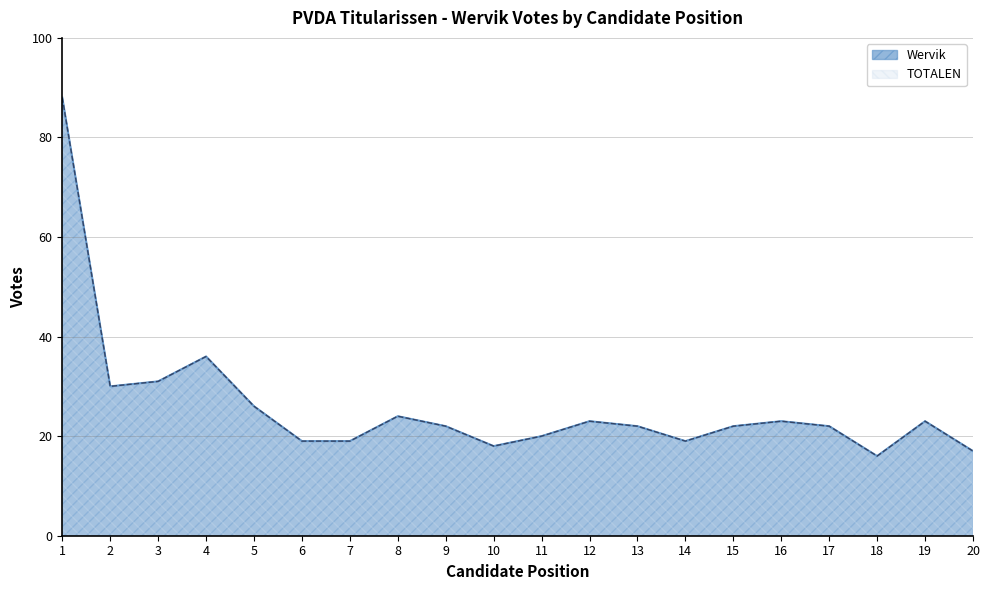

Does the chart have visible grid lines?

Yes